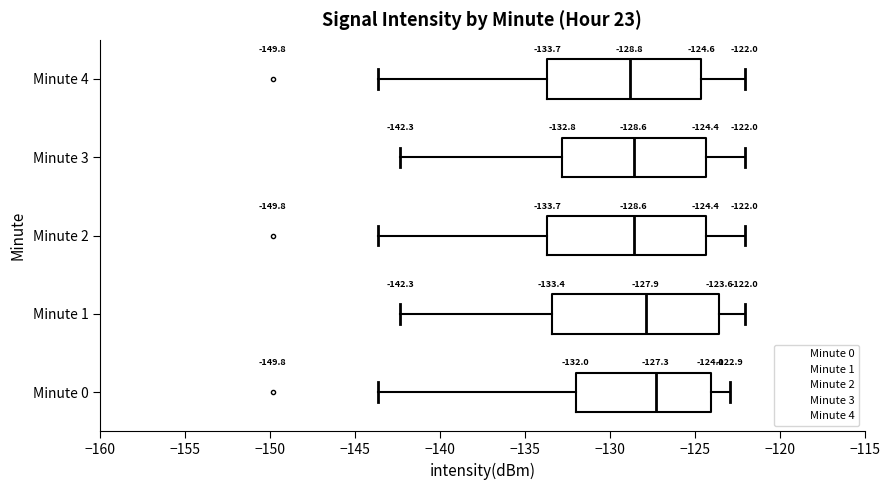

Comparing the boxes themselves (not the whiskers), which one is the widest?

Minute 1